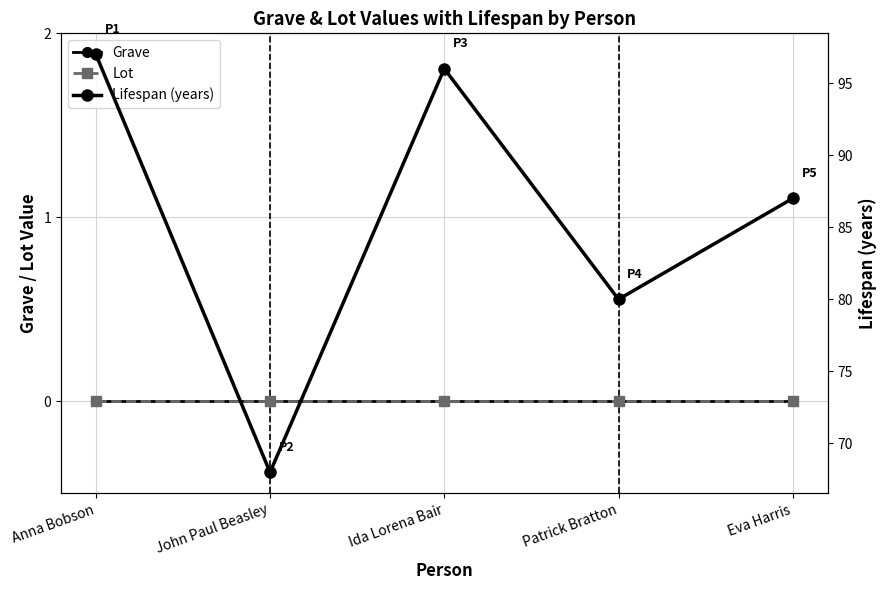

Reading left to right, list all the values displayed in this chart.

Grave: Anna Bobson=0	John Paul Beasley=0	Ida Lorena Bair=0	Patrick Bratton=0	Eva Harris=0
Lot: Anna Bobson=0	John Paul Beasley=0	Ida Lorena Bair=0	Patrick Bratton=0	Eva Harris=0
Lifespan (years): Anna Bobson=97	John Paul Beasley=68	Ida Lorena Bair=96	Patrick Bratton=80	Eva Harris=87